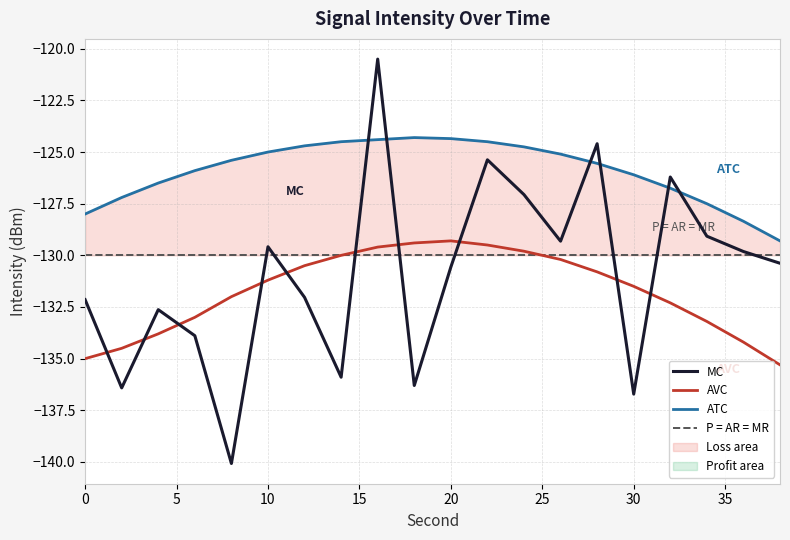

At which label does AVC_proxy first exceed -131?

12